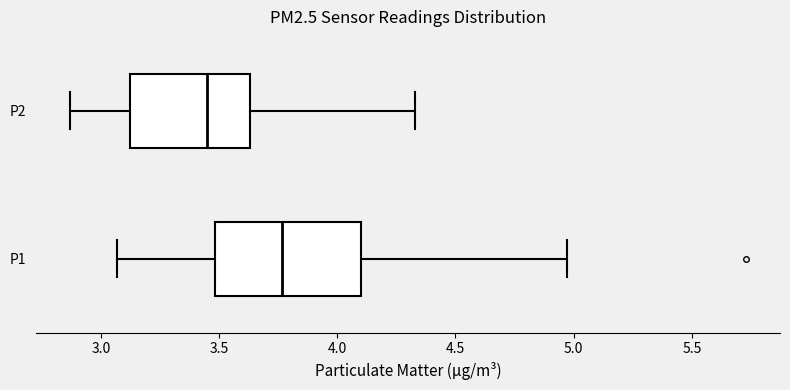

Where does the left whisker of the box for P2 end on the x-axis? The values are not printed on the chart, so give them approximately, as read against the axis.

2.85